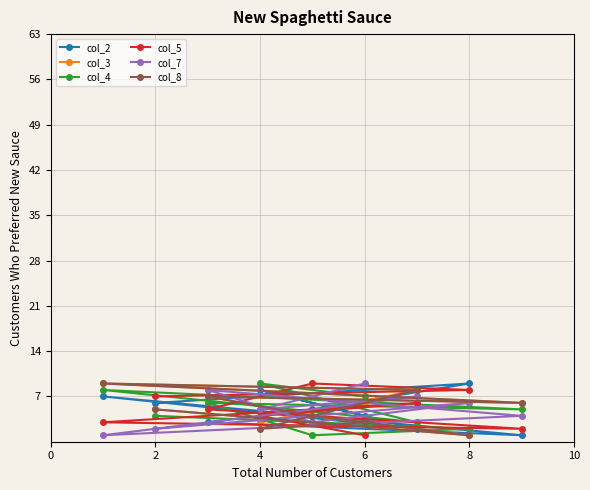

At which label is col_3 closest to 5?

2